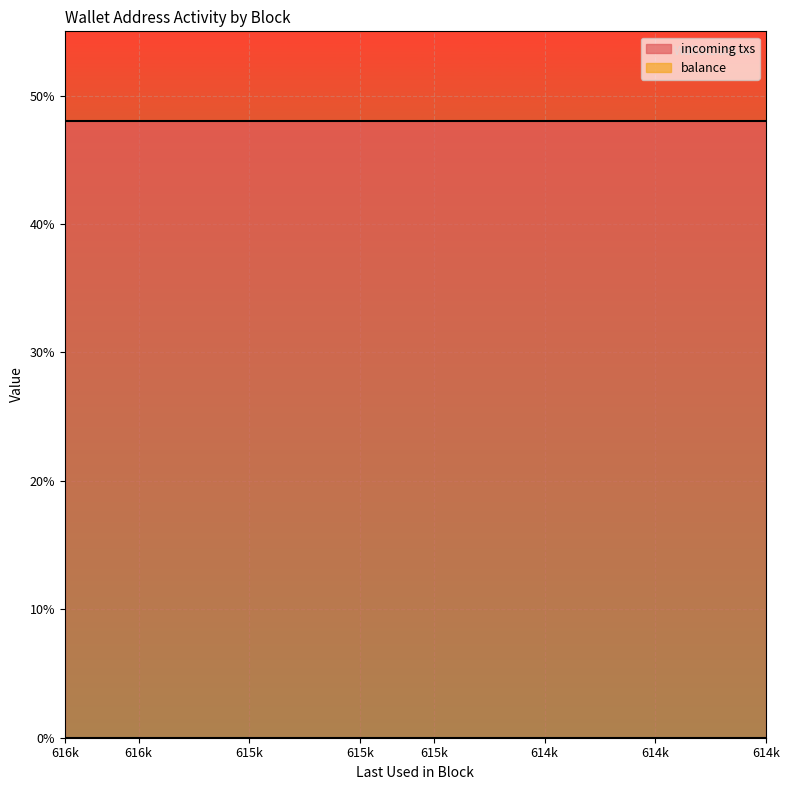

Which series has the largest range (max minus min)?

incoming txs